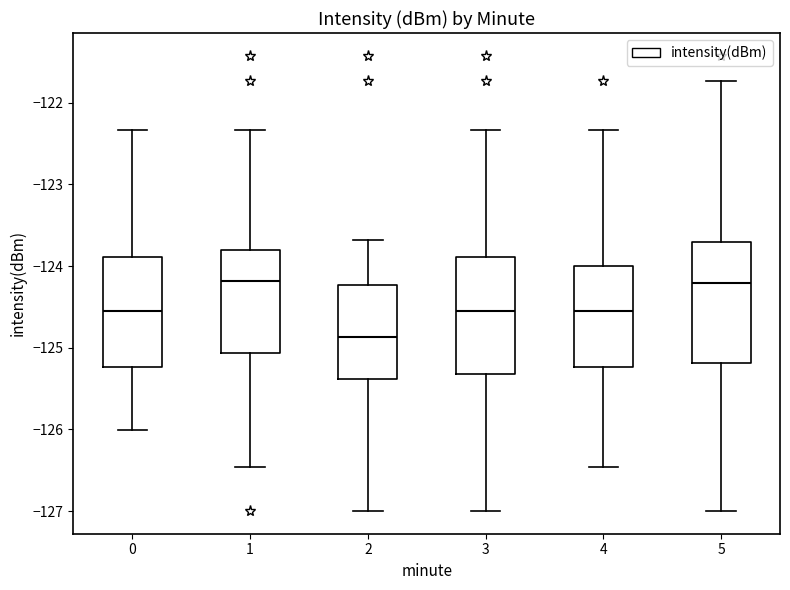

Where does the upper whisker of the box at x = 3 end on the y-axis? The values are not printed on the chart, so give them approximately, as read against the axis.

-122.3